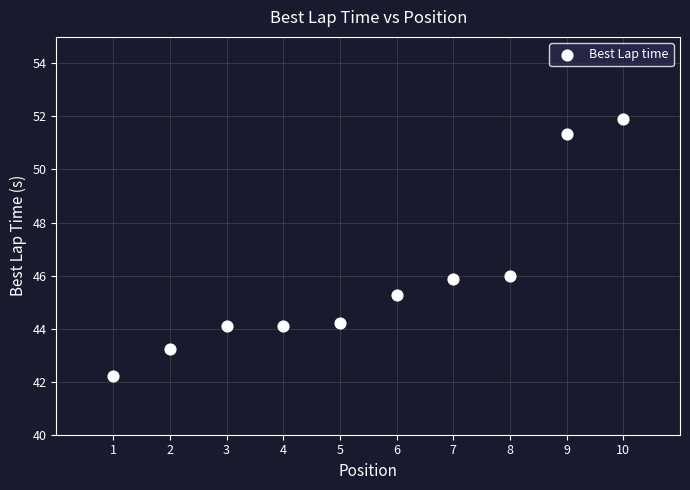

What is the average Y value?

45.8